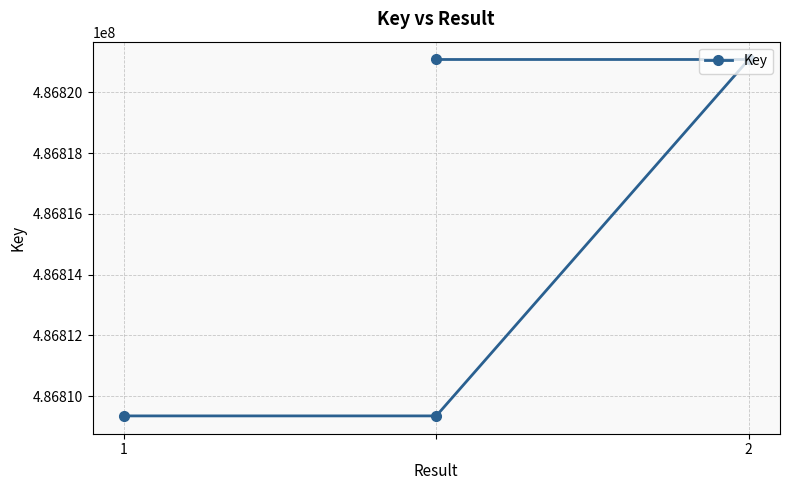

What is the greatest value displayed?

486821078